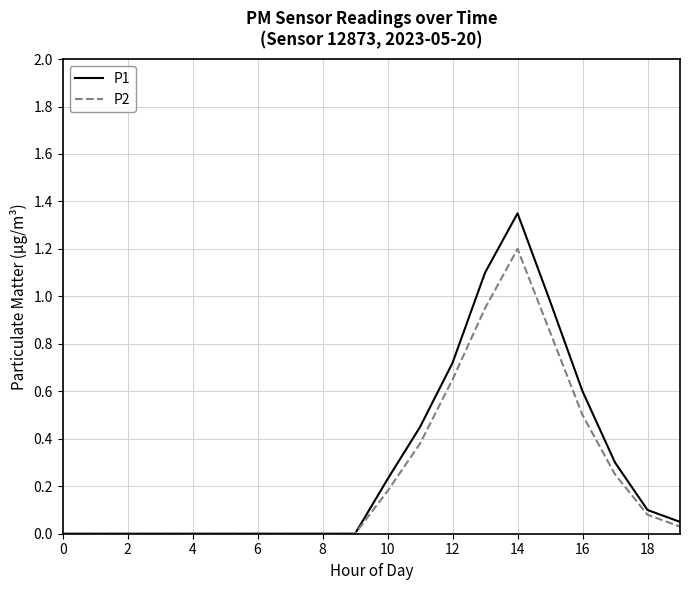

List the series in order of their peak value, highest first.

P1, P2